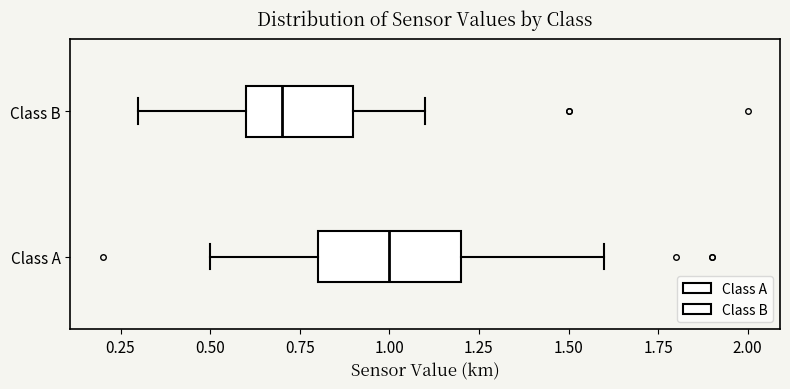

Which box's median line is the furthest to the right?

Class A